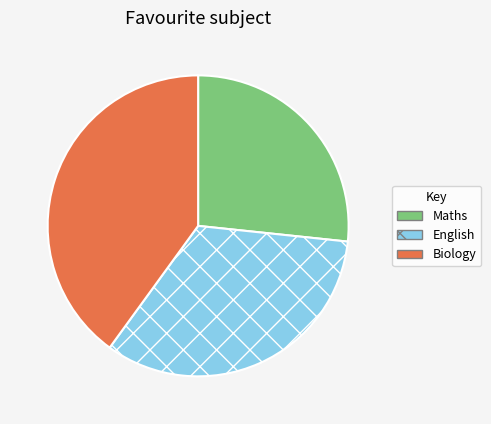

Is there a majority slice in this chart?

No